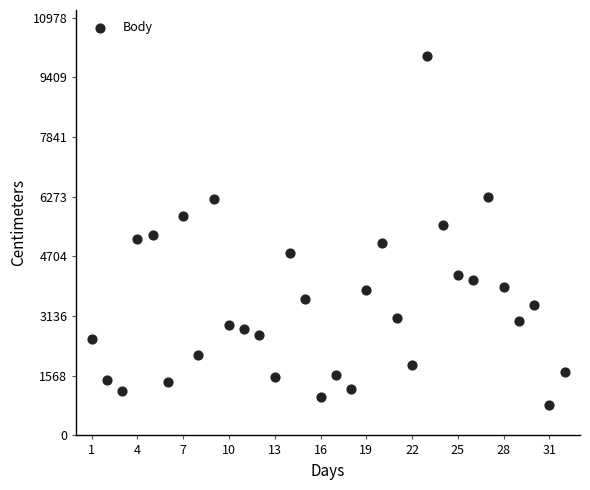

What is the range of Y values (max minus min)?

9176